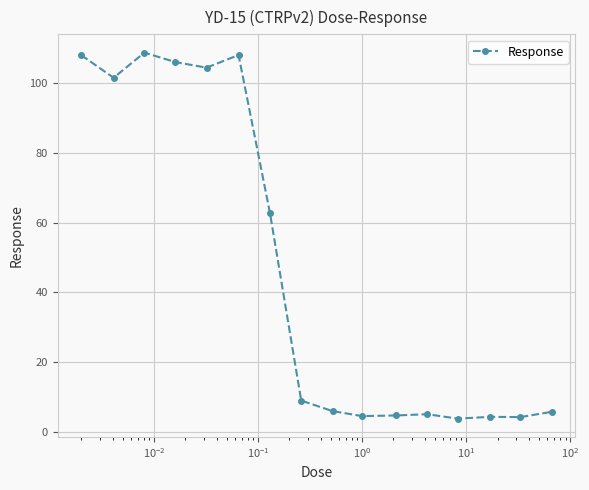

True or false: there are more than 2 points higher than both neighbors.

True